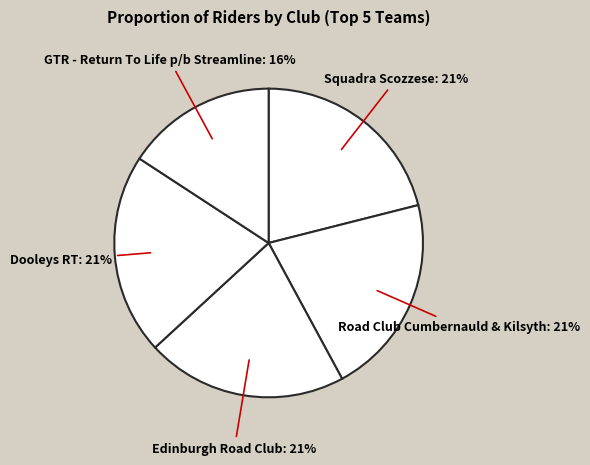

To the nearest percent, what portion does Dooleys RT represent?

21%